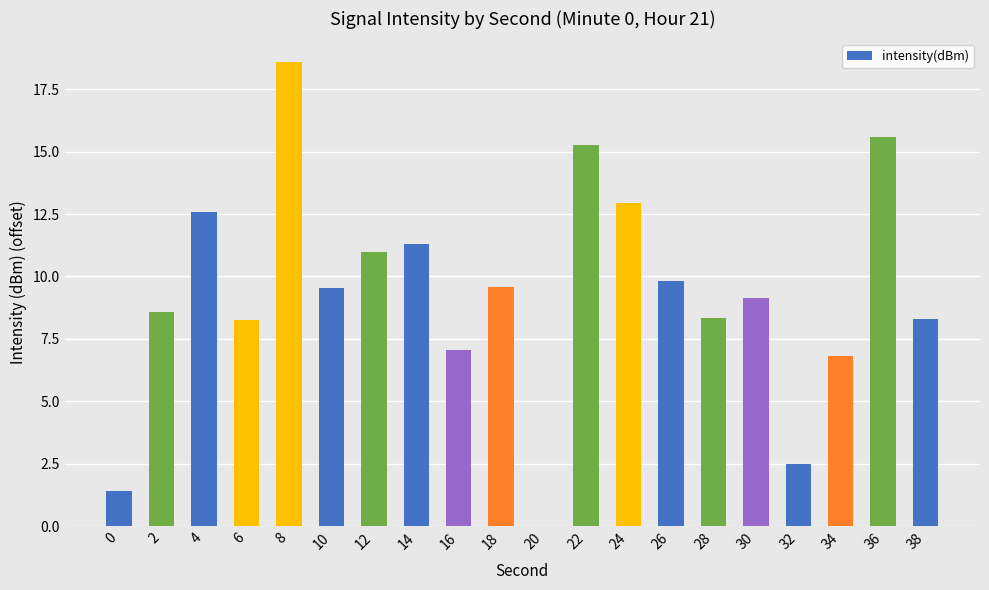

What is the change in value from 14 to 38?

-3.0